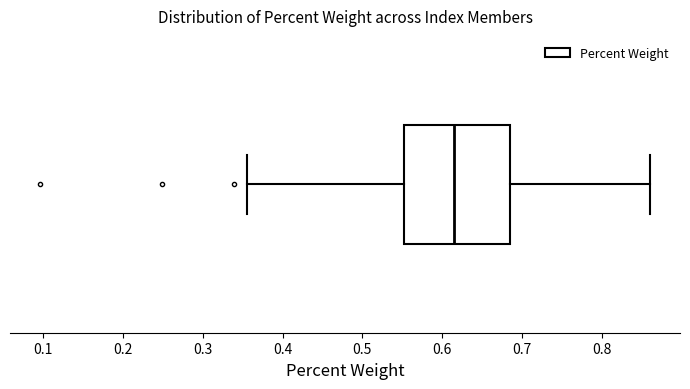

Transcribe this box plot: give where the median line is, the range the box spans, and where the two whiskers end, as read against the x-axis. The values are not printed on the chart, so give them approximately, as read against the axis.

median 0.61, box 0.55 to 0.69, whiskers 0.36 to 0.86